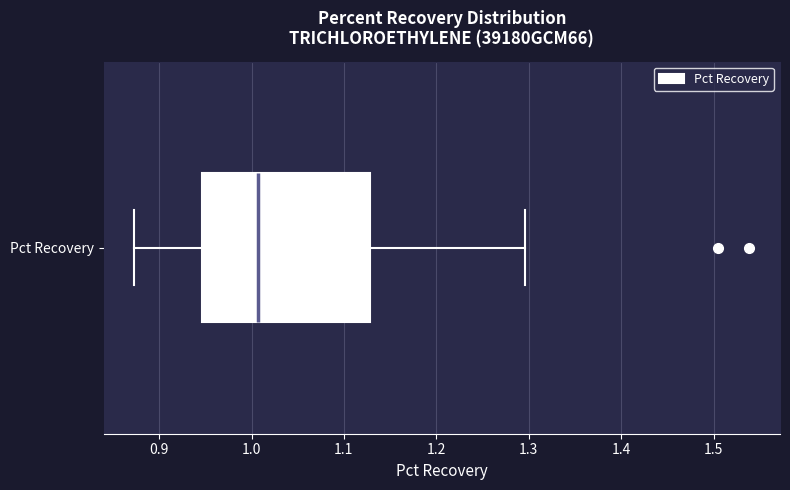

Where is the left edge of the box for Pct Recovery on the x-axis? The values are not printed on the chart, so give them approximately, as read against the axis.

0.95